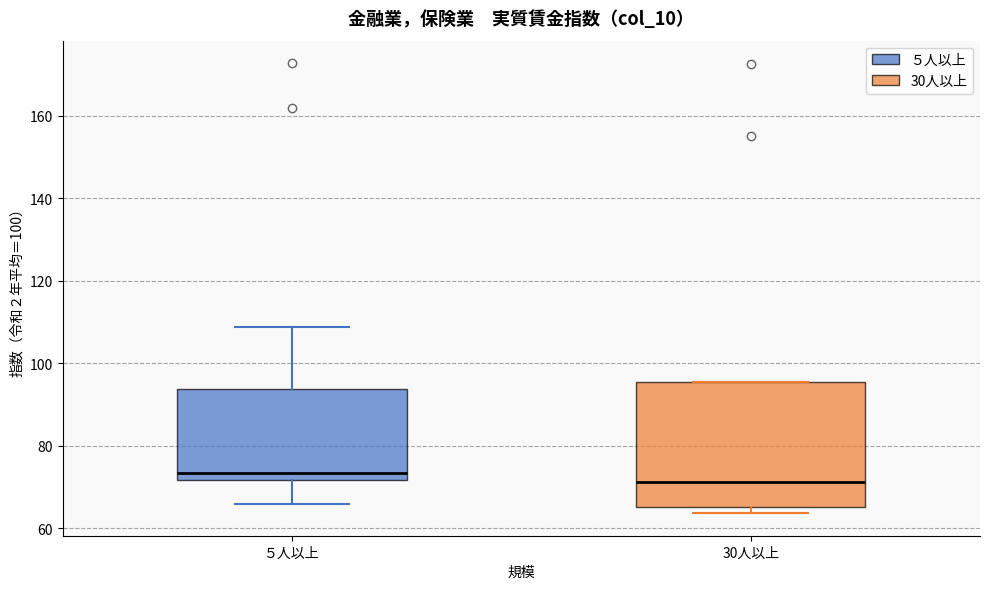

Which box has the highest median line?

５人以上